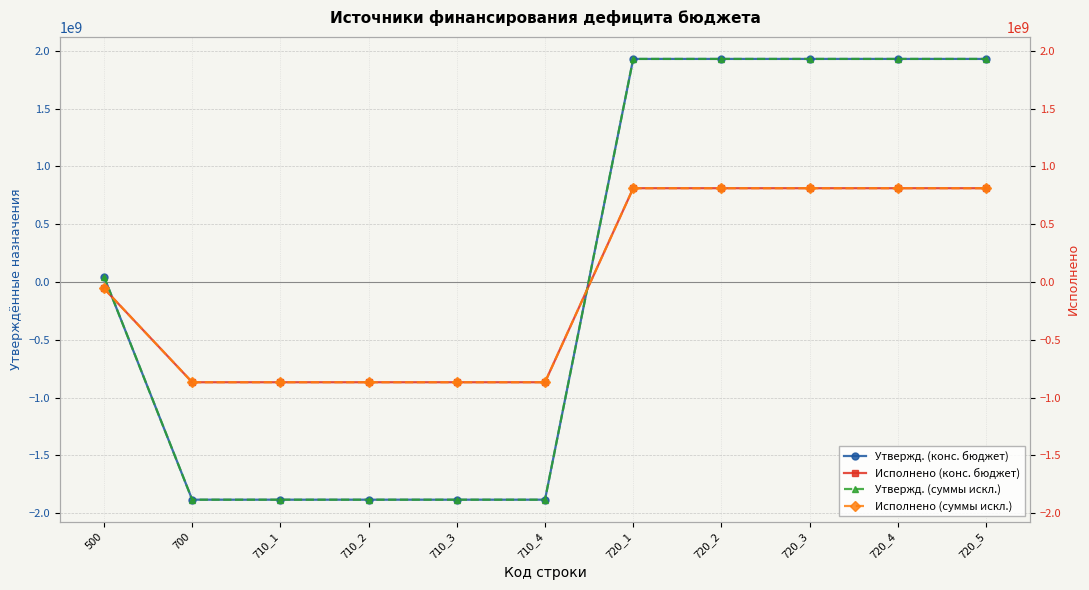

Reading right to left, what are all the values shown in this chart?

Утвержд. (конс. бюджет): 1929160600.0	1929160600.0	1929160600.0	1929160600.0	1929160600.0	-1882921200.0	-1882921200.0	-1882921200.0	-1882921200.0	-1882921200.0	46239400.0
Исполнено (конс. бюджет): 810970994.4	810970994.4	810970994.4	810970994.4	810970994.4	-867174446.9	-867174446.9	-867174446.9	-867174446.9	-867174446.9	-56203452.6
Утвержд. (суммы искл.): 1929160600.0	1929160600.0	1929160600.0	1929160600.0	1929160600.0	-1882921200.0	-1882921200.0	-1882921200.0	-1882921200.0	-1882921200.0	46239400.0
Исполнено (суммы искл.): 810970994.4	810970994.4	810970994.4	810970994.4	810970994.4	-867174446.9	-867174446.9	-867174446.9	-867174446.9	-867174446.9	-56203452.6